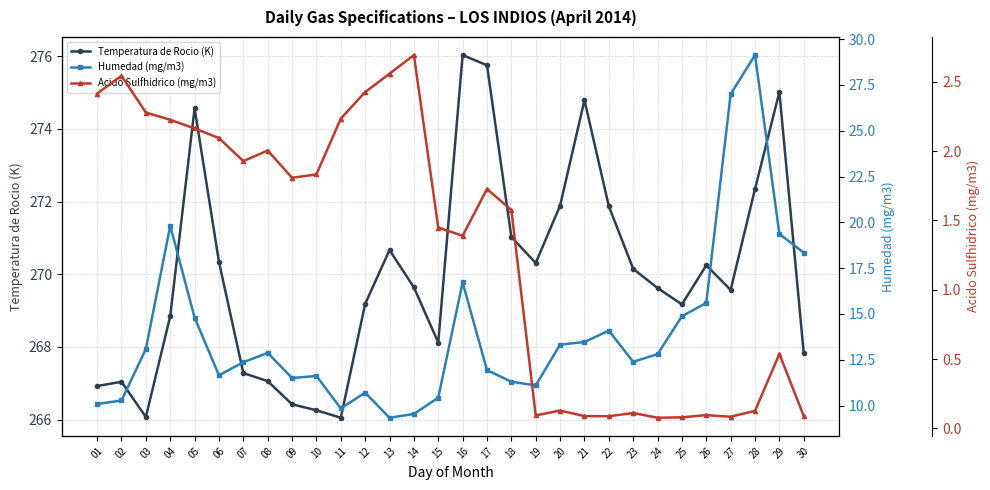

How many values in the Humedad (mg/m3) series are below 12?

13